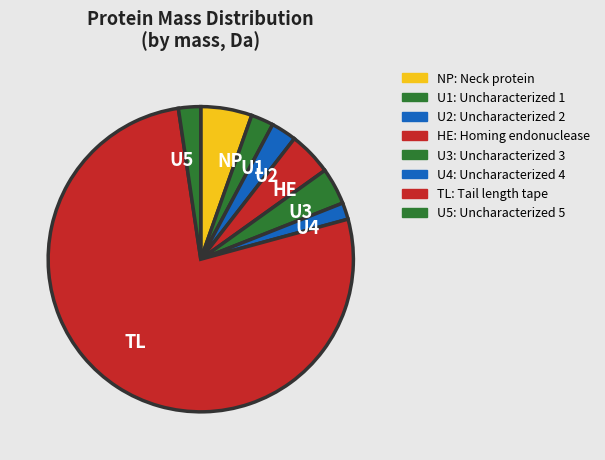

Combined, do U5 and U3 account for over 50%?

No